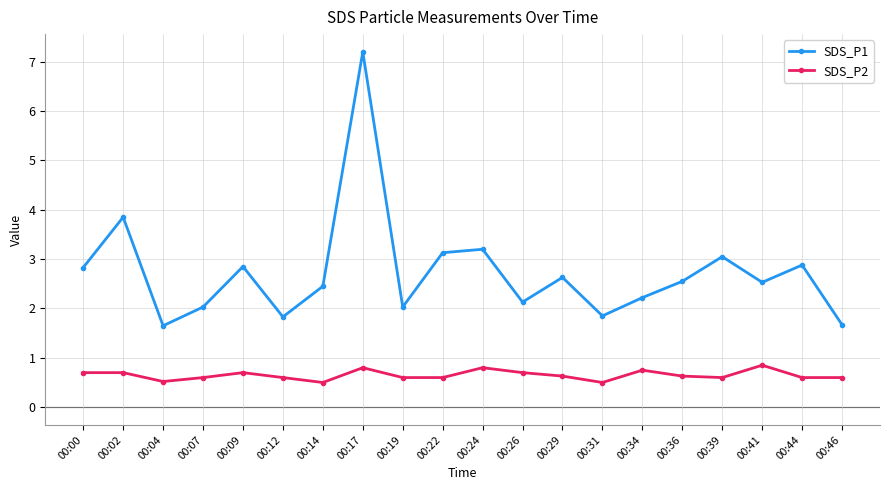

What is the average value of the SDS_P1 series?

2.7